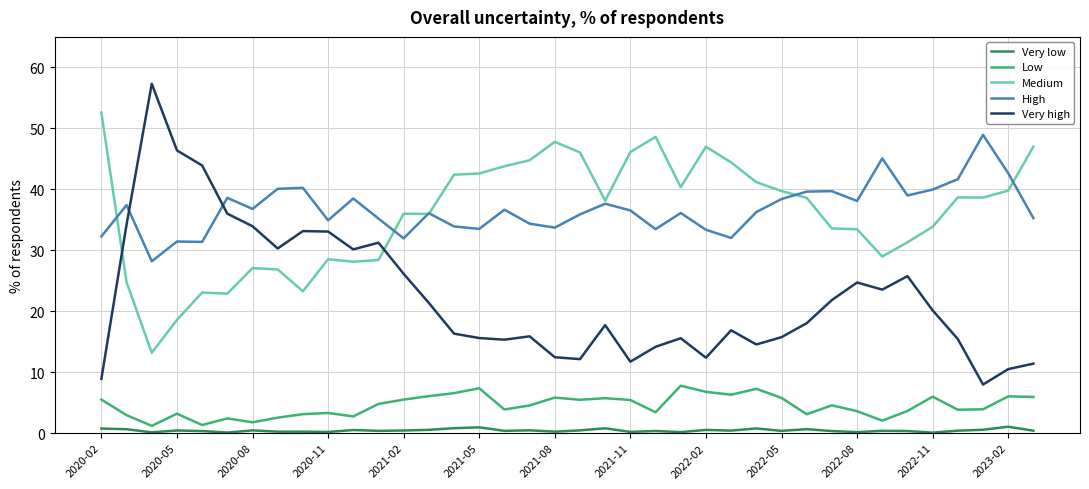

What is the greatest value displayed?

57.3